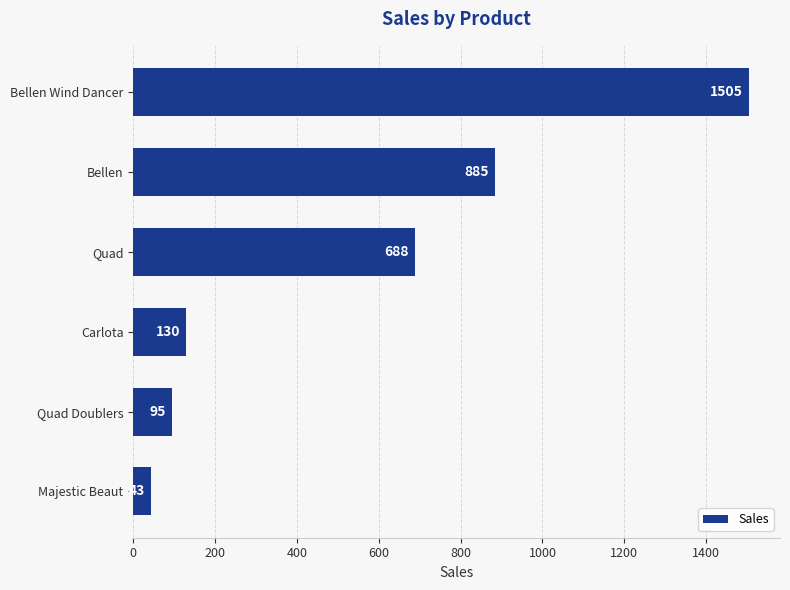

Reading top to bottom, extract all data points from this chart.

1505	885	688	130	95	43